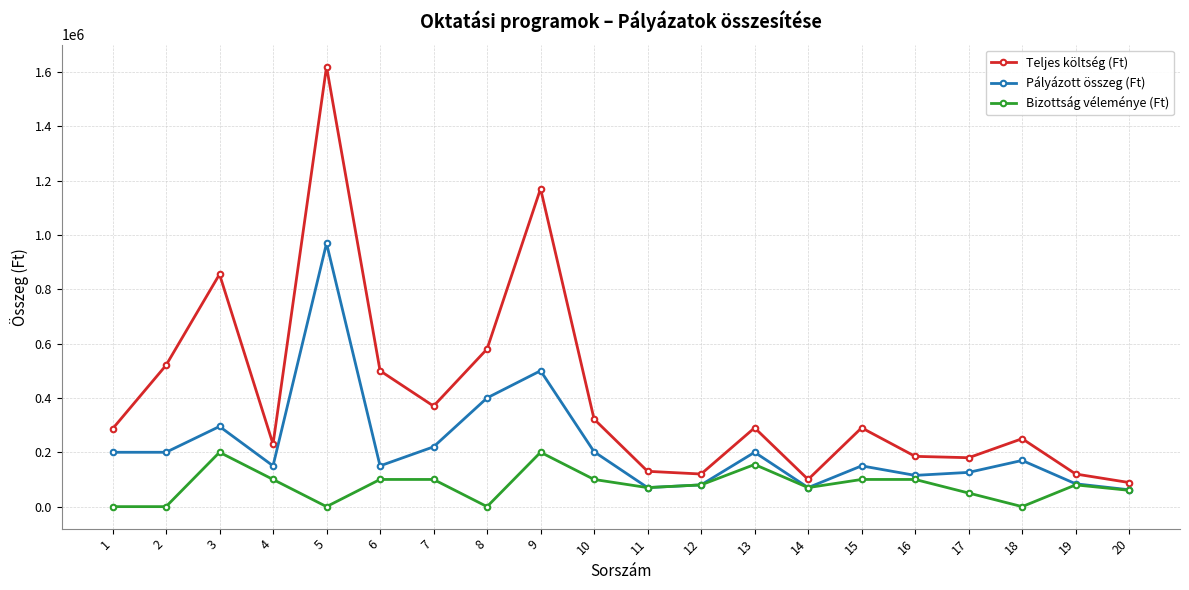

Between 8 and 9, which series saw the biggest shift?

Teljes költség (Ft)